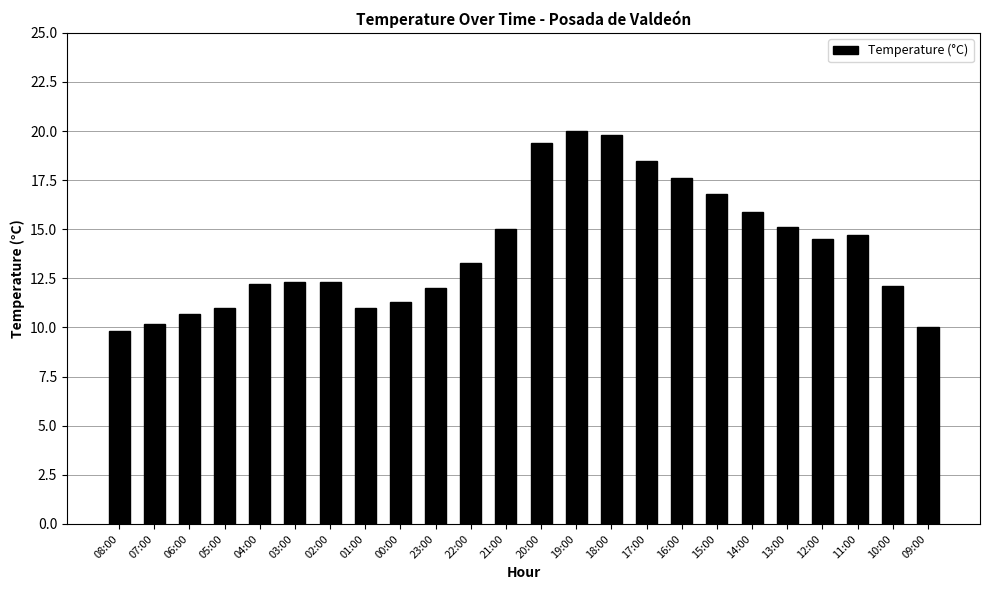

What is the label of the 8th bar from the right?

16:00